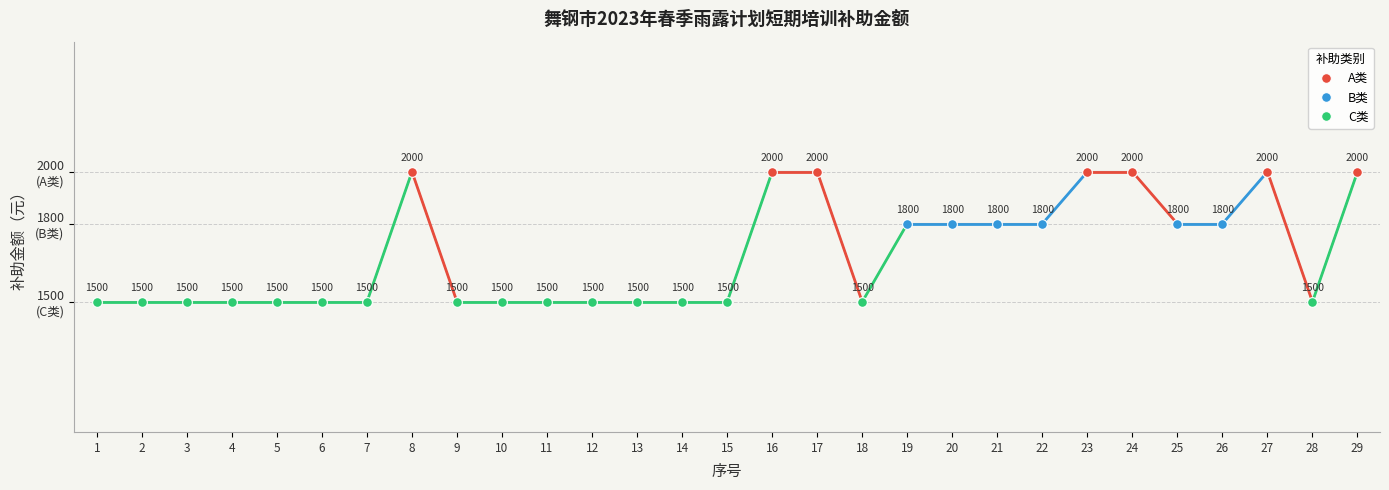

What is the ratio of the value at 10 to the value at 14?

1.0